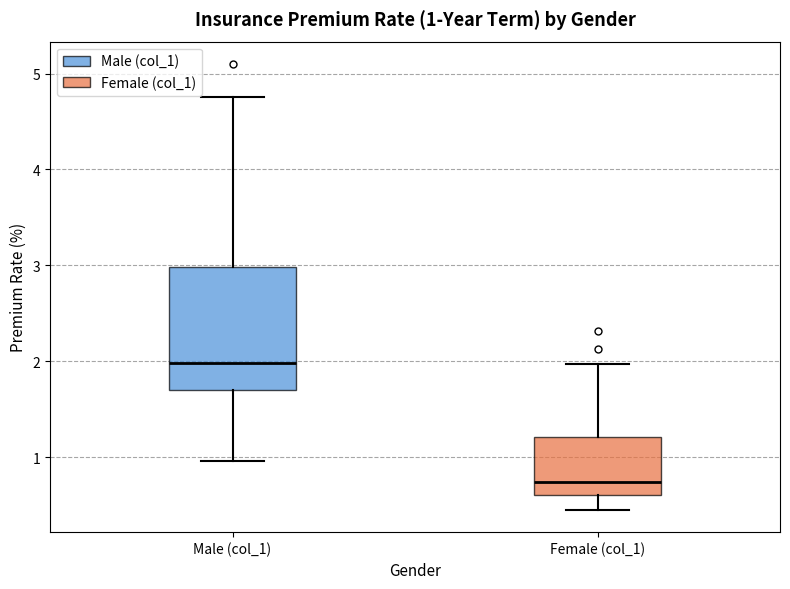

Which box is the tallest, from its lower edge to its upper edge?

Male (col_1)